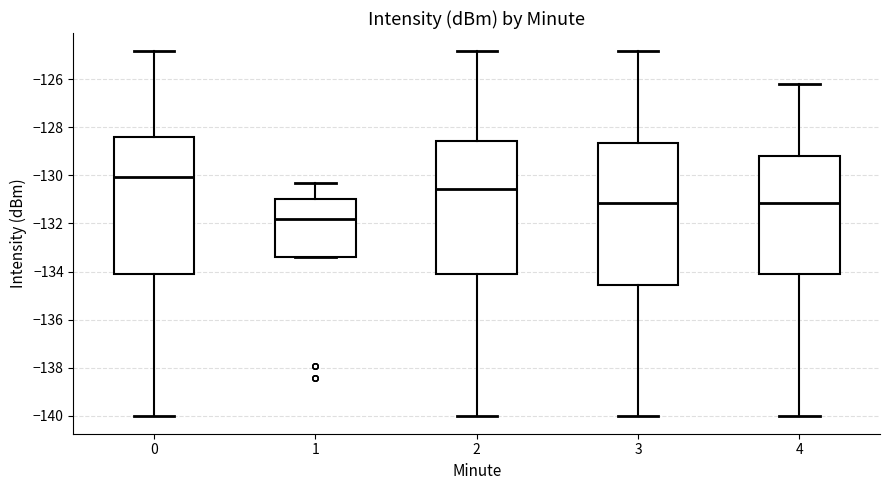

Reading left to right, transcribe this box plot: for each box, give where its median line is, the range the box spans, and where its two whiskers end, as read against the y-axis. The values are not printed on the chart, so give them approximately, as read against the axis.

0: median -130.0, box -134.0 to -128.4, whiskers -140.0 to -124.8
1: median -131.8, box -133.4 to -131.0, whiskers -133.4 to -130.4
2: median -130.6, box -134.0 to -128.6, whiskers -140.0 to -124.8
3: median -131.2, box -134.6 to -128.6, whiskers -140.0 to -124.8
4: median -131.2, box -134.0 to -129.2, whiskers -140.0 to -126.2